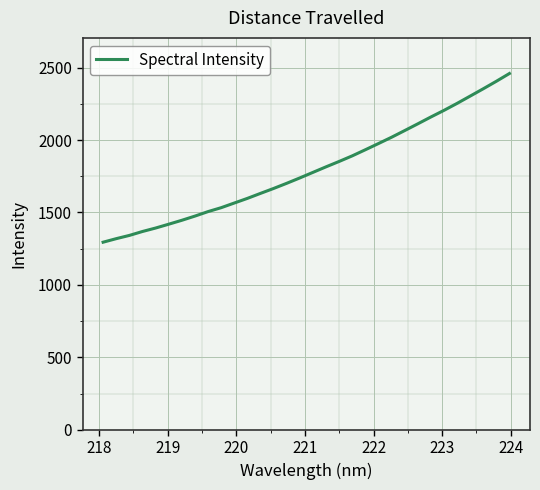

What is the smallest value displayed?

1294.8